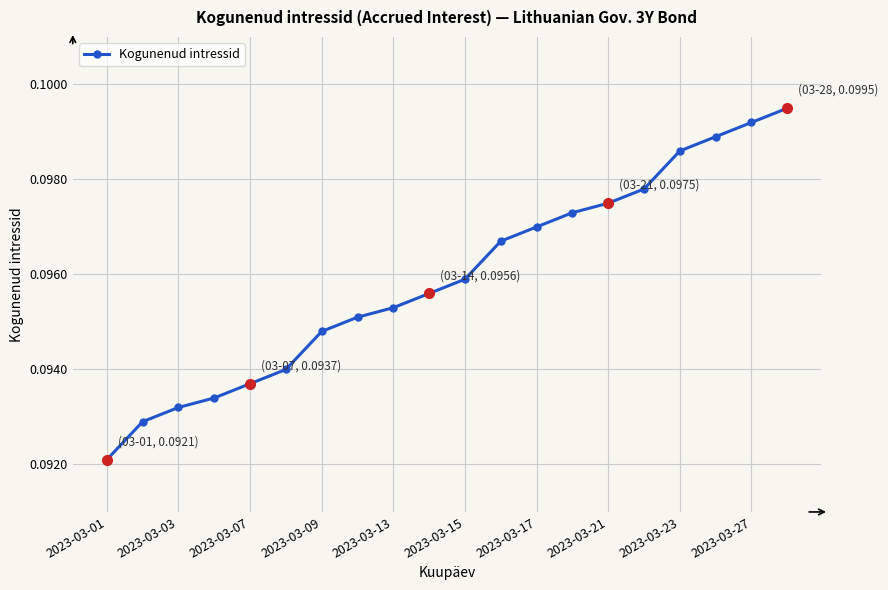

What is the sum of all values?

1.9